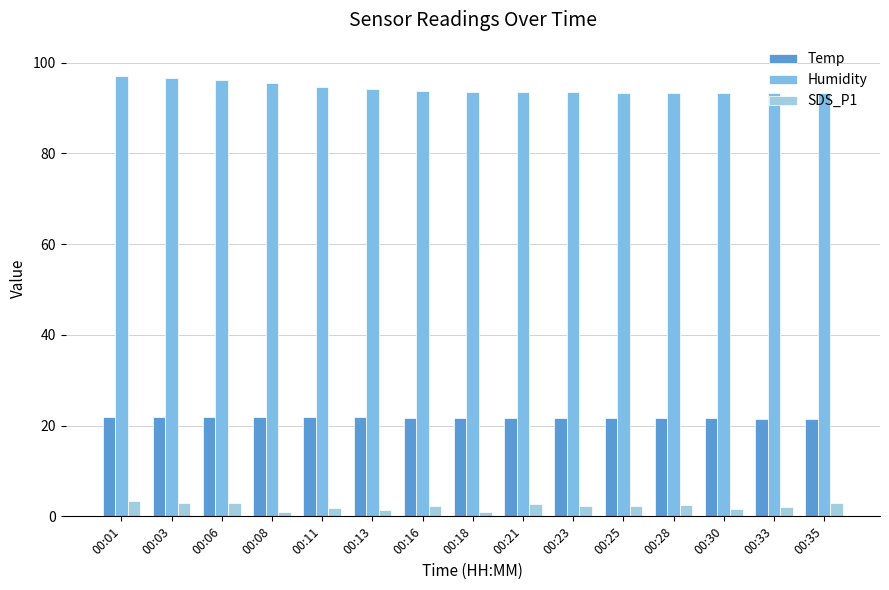

Are the bars horizontal?

No